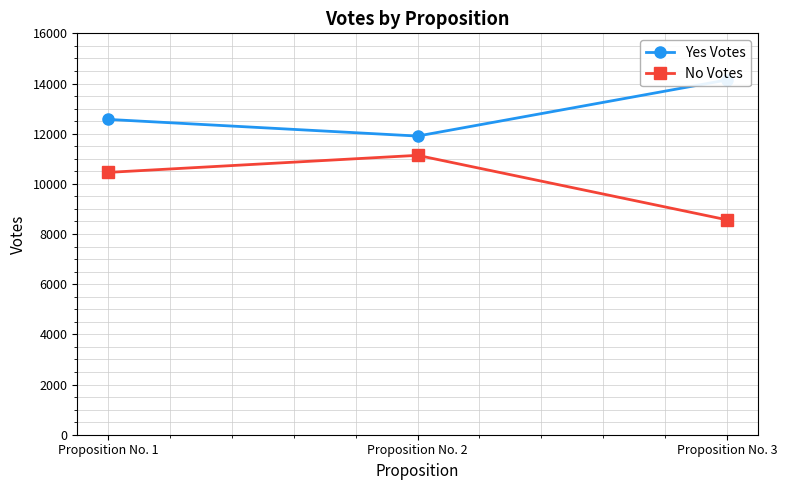

Does the chart display data point markers on the line(s)?

Yes